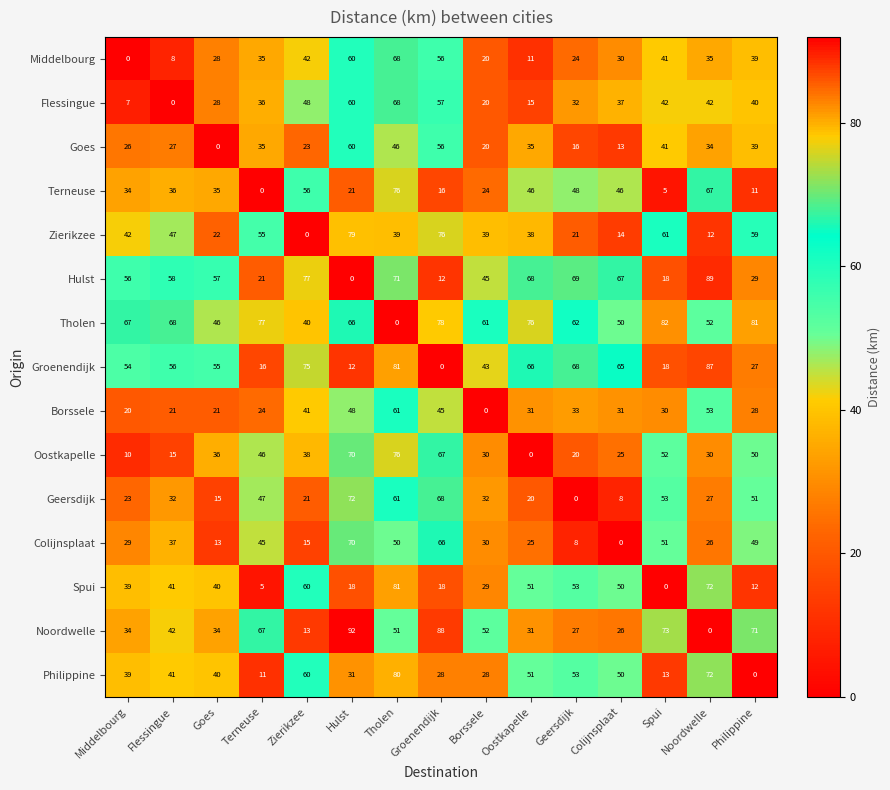

The value of Middelbourg at Groenendijk is 56. True or false?

True